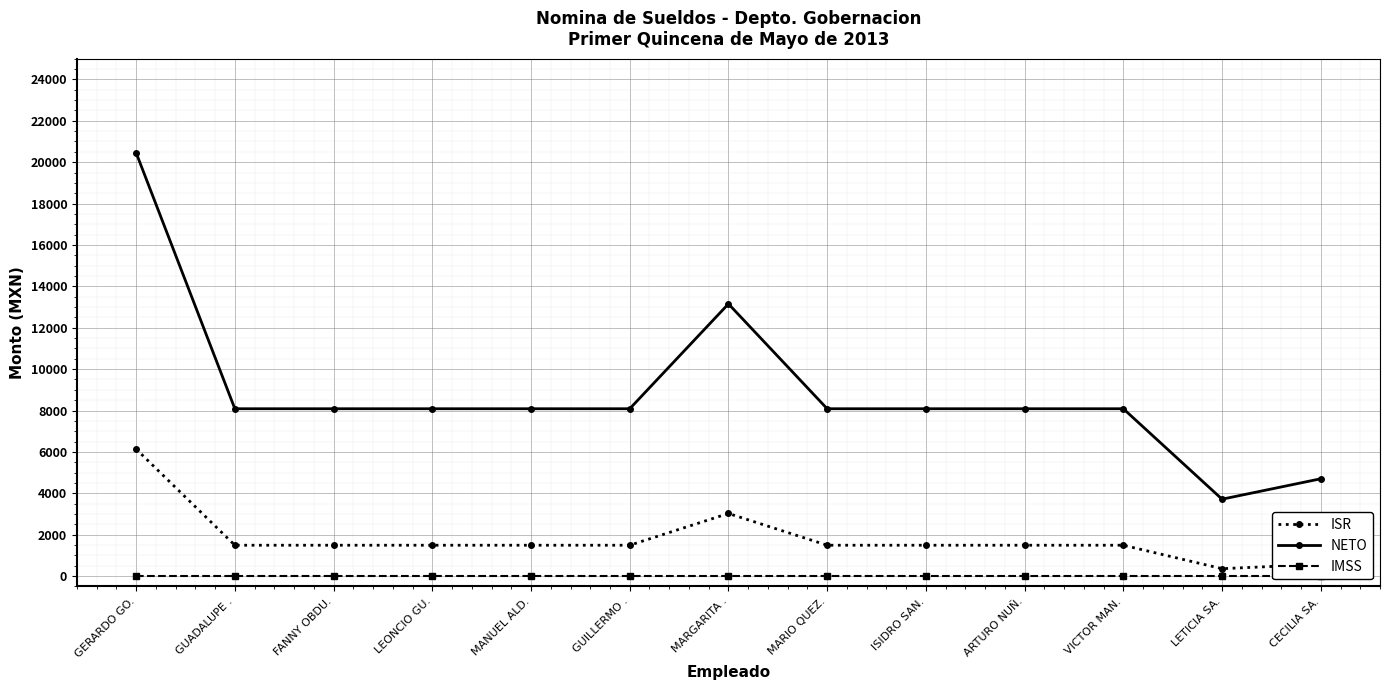

At how many categories does at least one series exceed 20062?

1